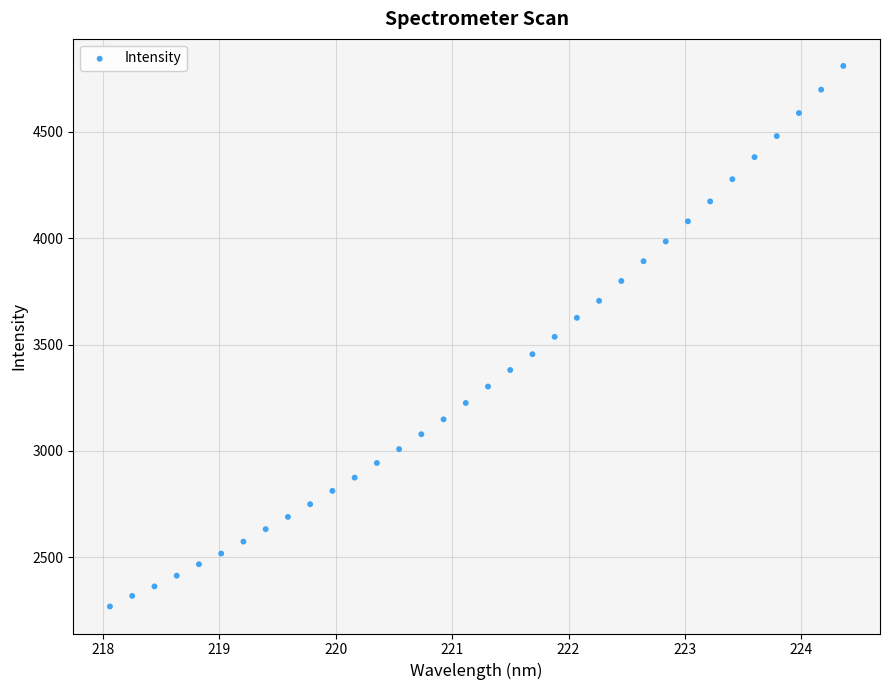

What is the range of X values (max minus min)?

6.3